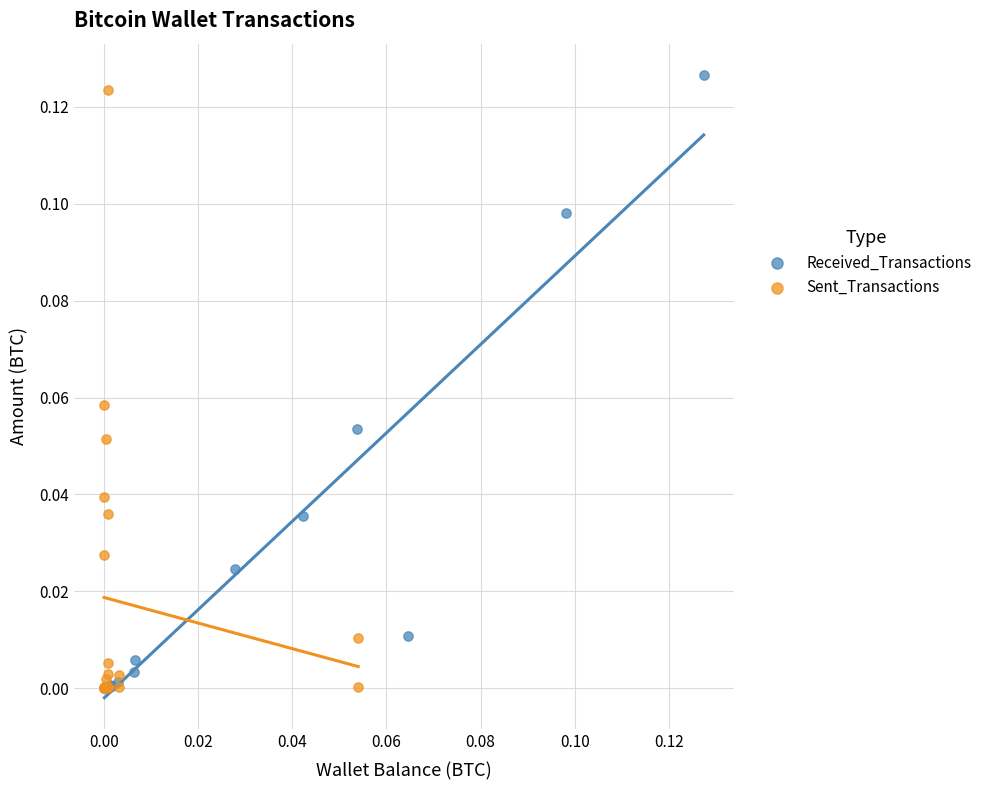

Which series has the widest spread of Y values?

Received_Transactions